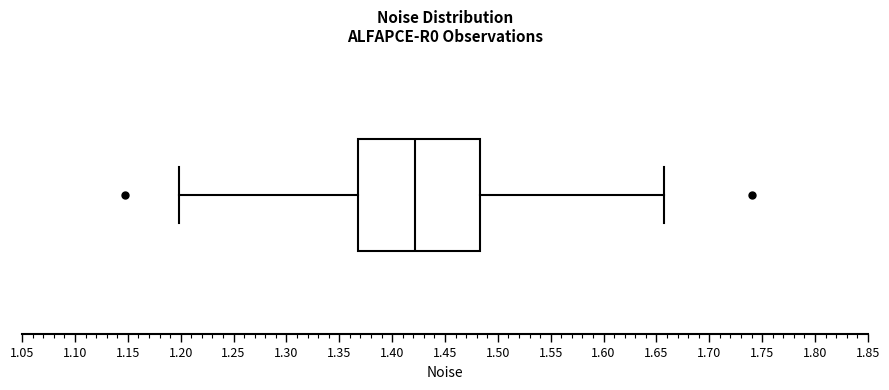

Where does the left whisker of the box end on the x-axis? The values are not printed on the chart, so give them approximately, as read against the axis.

1.200